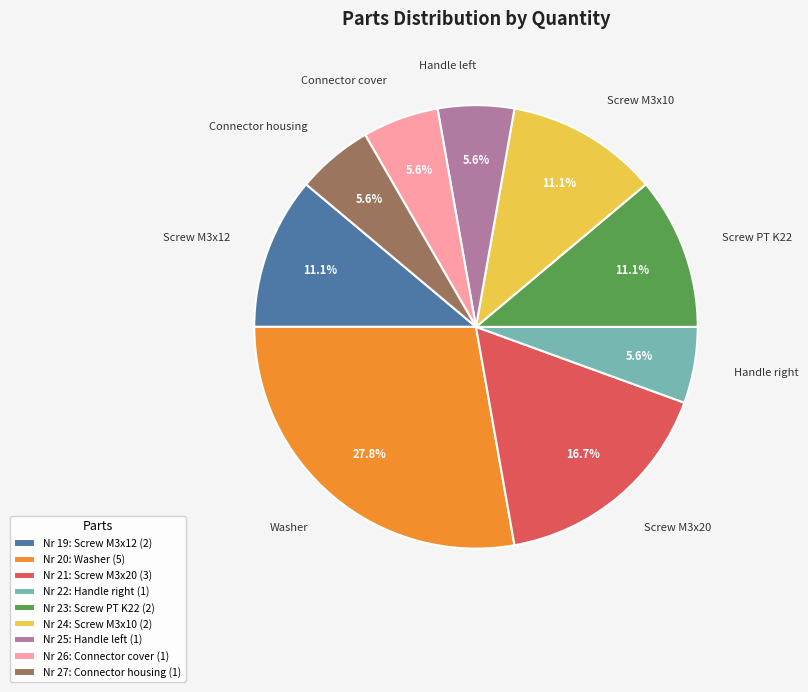

To the nearest percent, what is the difference between the largest and smallest slice percentages?

22%